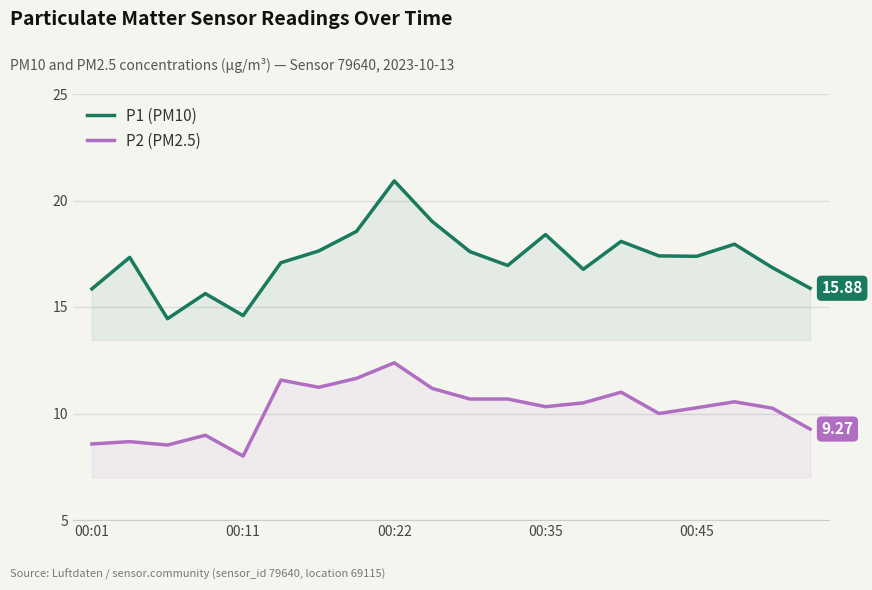

Which series has the widest spread of values?

P1 (PM10)